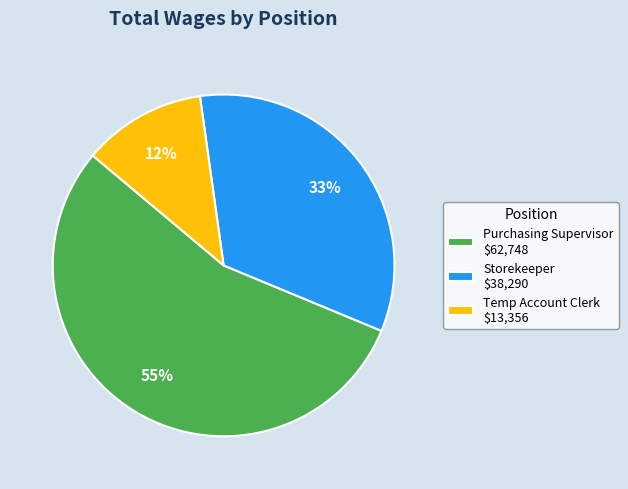

How many slices are in this pie chart?

3